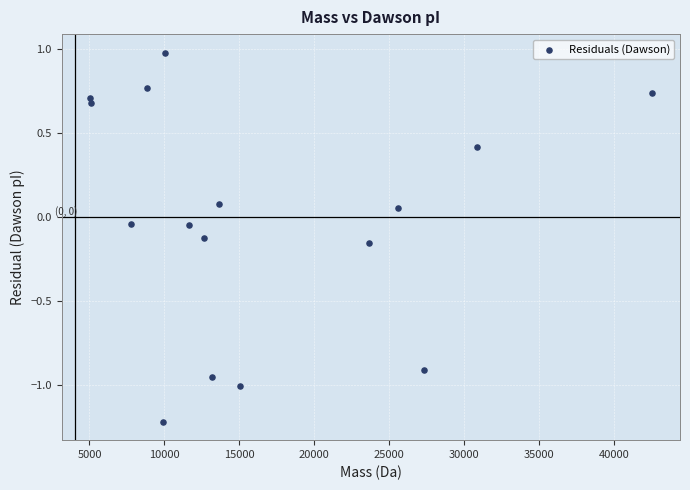

What is the range of X values (max minus min)?

37530.5